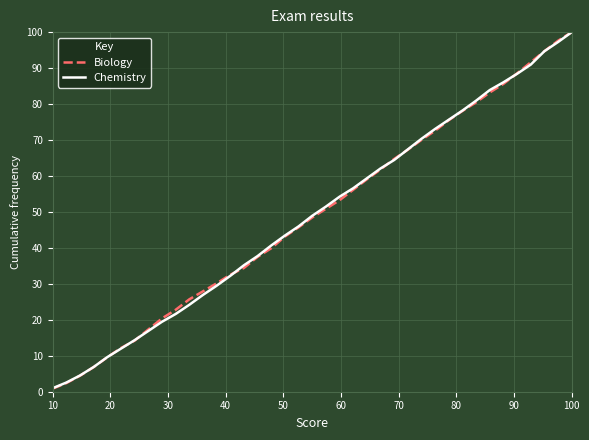

True or false: Biology has more than 1 points higher than both neighbors.

False